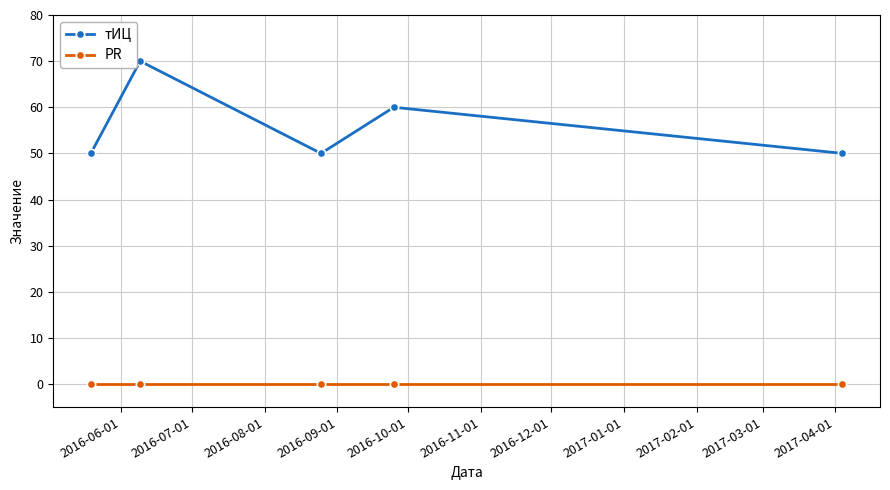

What is the difference between the maximum and second lowest values in the тИЦ series?

20